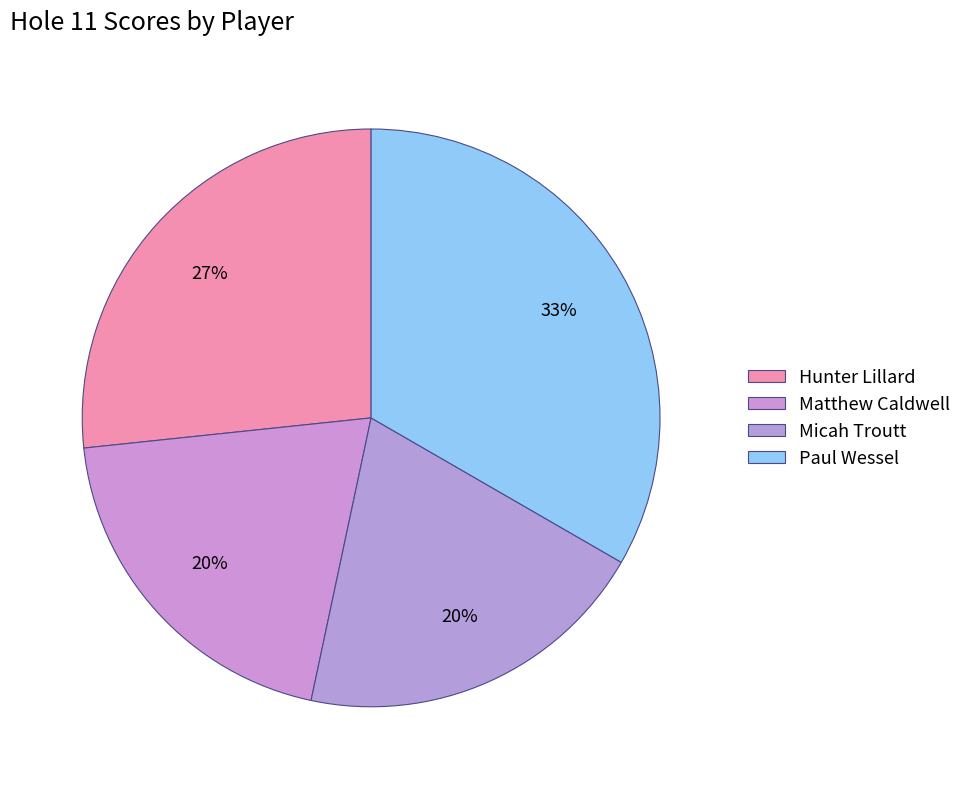

How many slices are in this pie chart?

4